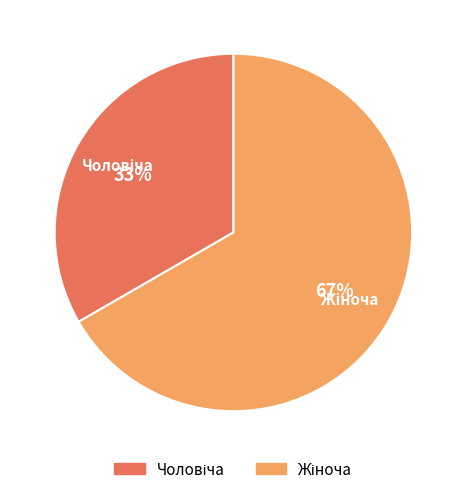

Is there a majority slice in this chart?

Yes